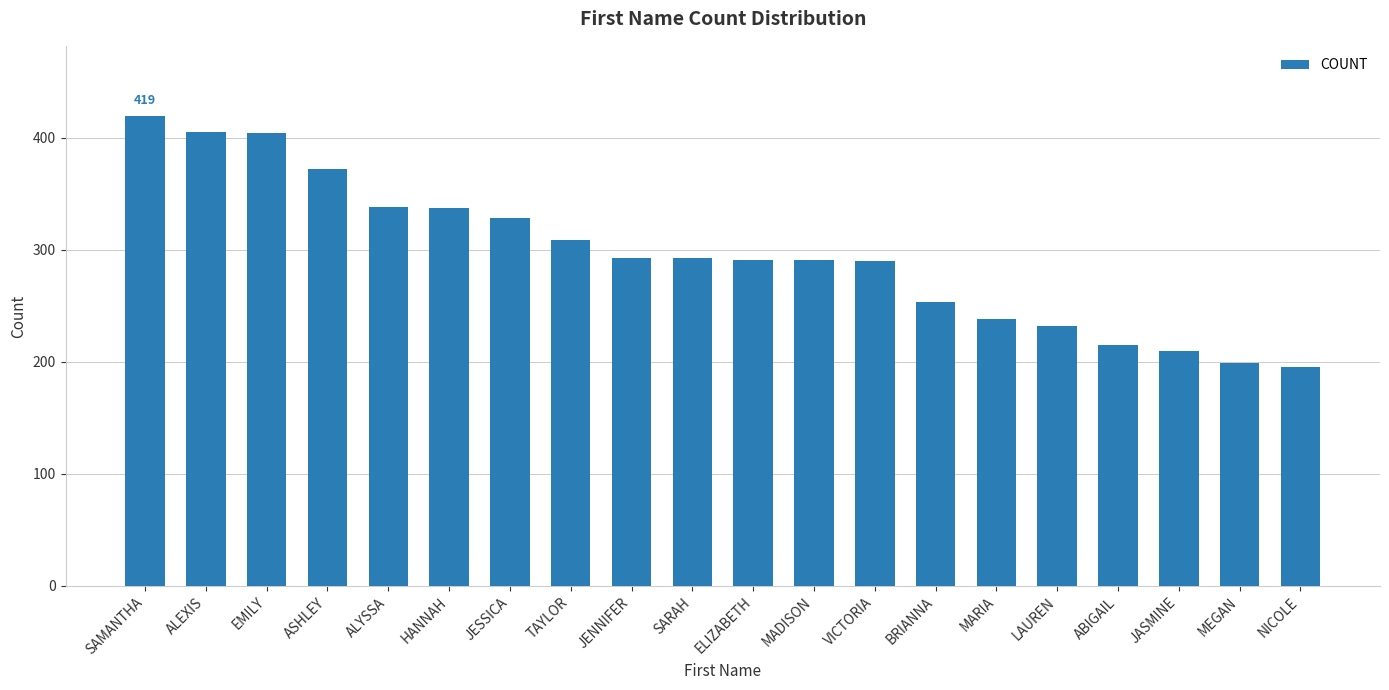

What is the maximum value shown in the chart?

419